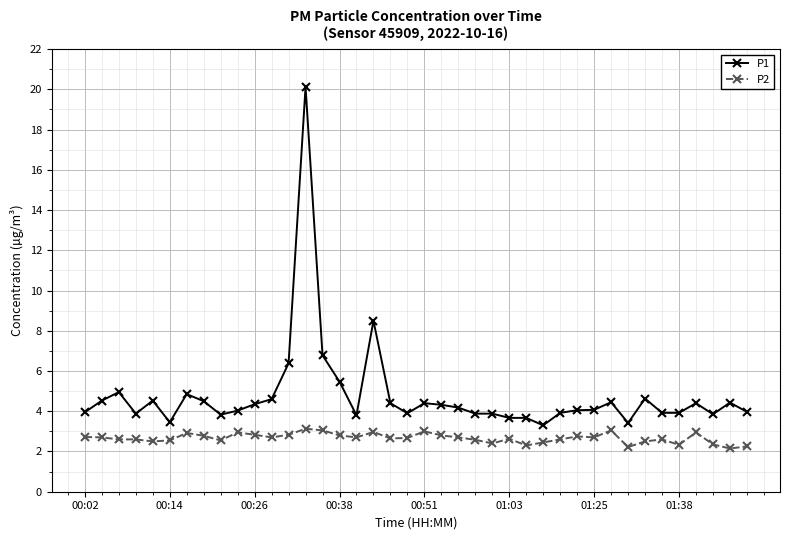

What is the average value of the P2 series?

2.7